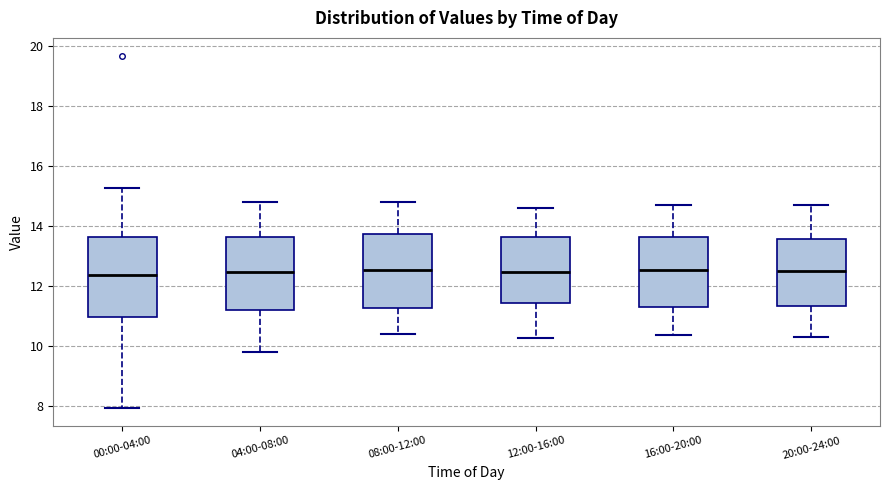

Reading left to right, transcribe this box plot: for each box, give where its median line is, the range the box spans, and where its two whiskers end, as read against the y-axis. The values are not printed on the chart, so give them approximately, as read against the axis.

00:00-04:00: median 12.4, box 11.0 to 13.6, whiskers 8.0 to 15.2
04:00-08:00: median 12.4, box 11.2 to 13.6, whiskers 9.8 to 14.8
08:00-12:00: median 12.6, box 11.2 to 13.8, whiskers 10.4 to 14.8
12:00-16:00: median 12.4, box 11.4 to 13.6, whiskers 10.2 to 14.6
16:00-20:00: median 12.6, box 11.2 to 13.6, whiskers 10.4 to 14.8
20:00-24:00: median 12.6, box 11.4 to 13.6, whiskers 10.4 to 14.8